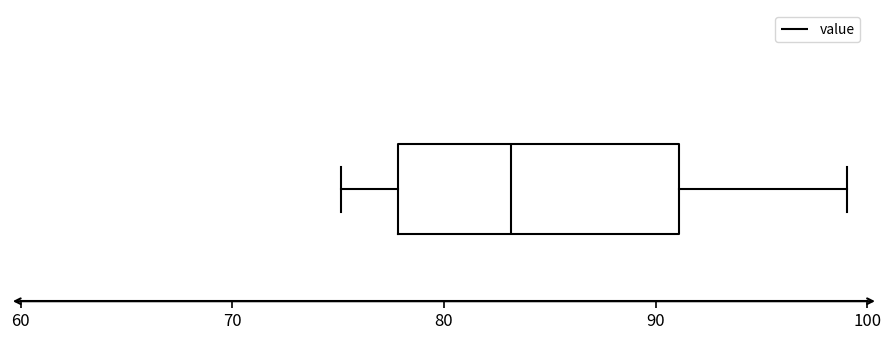

Transcribe this box plot: give where the median line is, the range the box spans, and where the two whiskers end, as read against the x-axis. The values are not printed on the chart, so give them approximately, as read against the axis.

median 83, box 78 to 91, whiskers 75 to 99